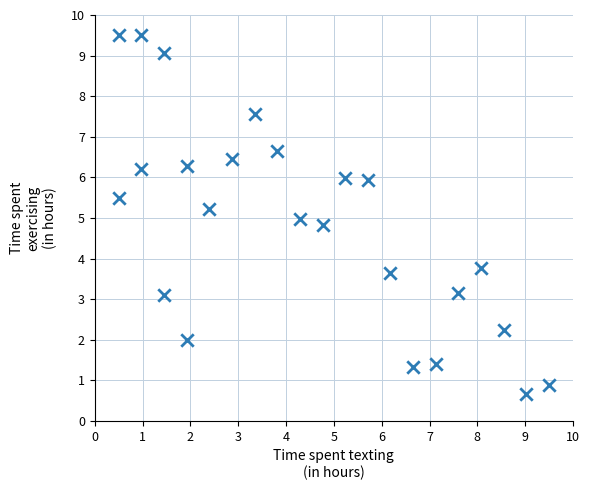

What is the range of Y values (max minus min)?

8.8